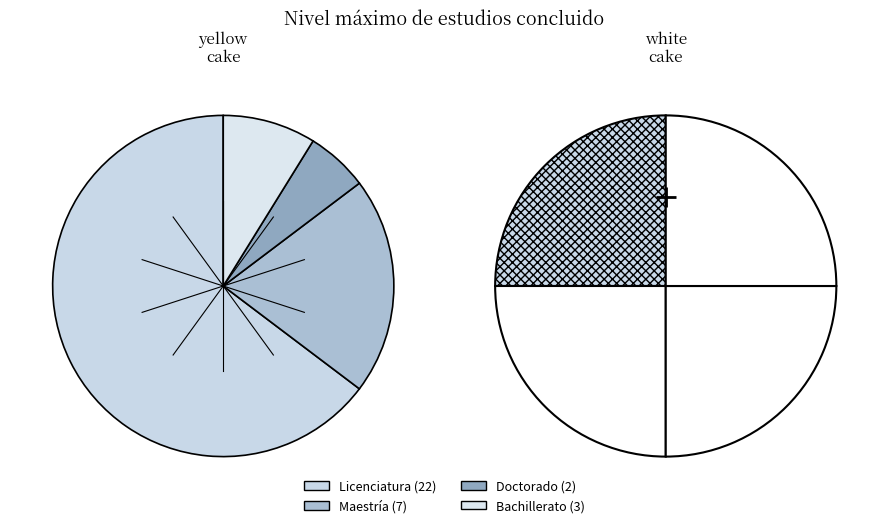

True or false: Maestría accounts for 21% of the total.

True